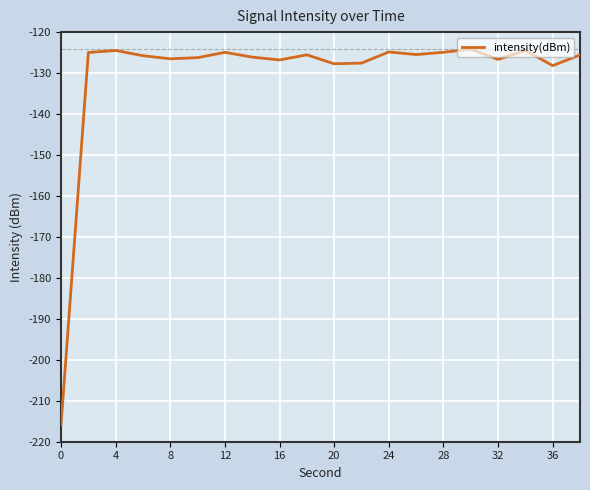

What is the greatest value displayed?

-124.1